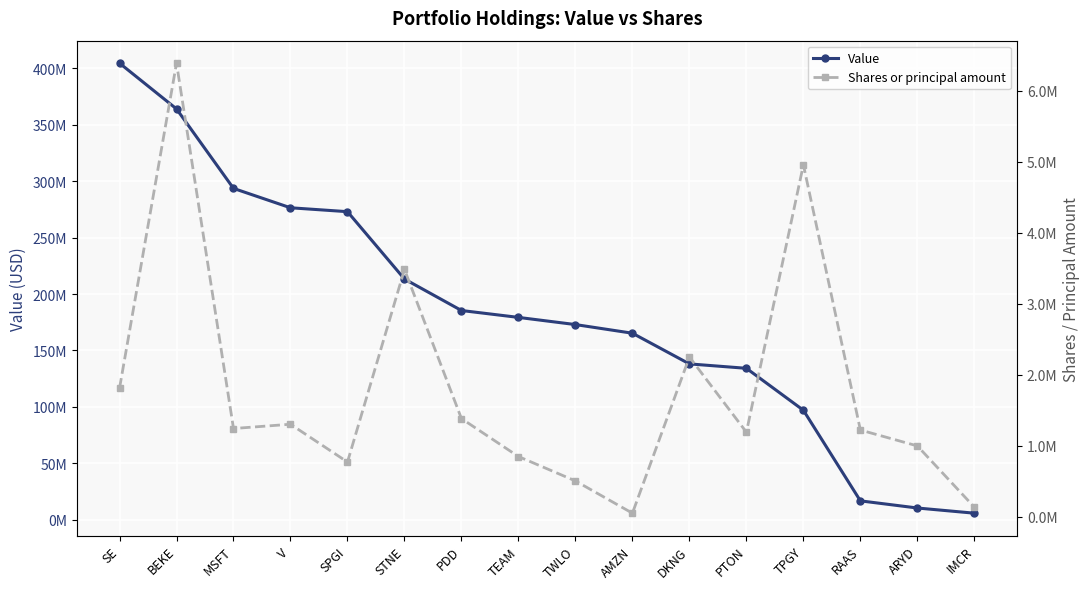

What is the average value of the Shares or principal amount series?

1785474